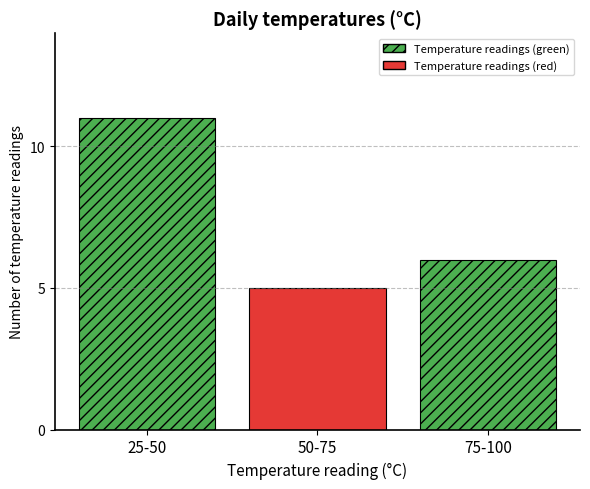

Reading left to right, transcribe all the data shown in this chart.

25-50=11	50-75=5	75-100=6